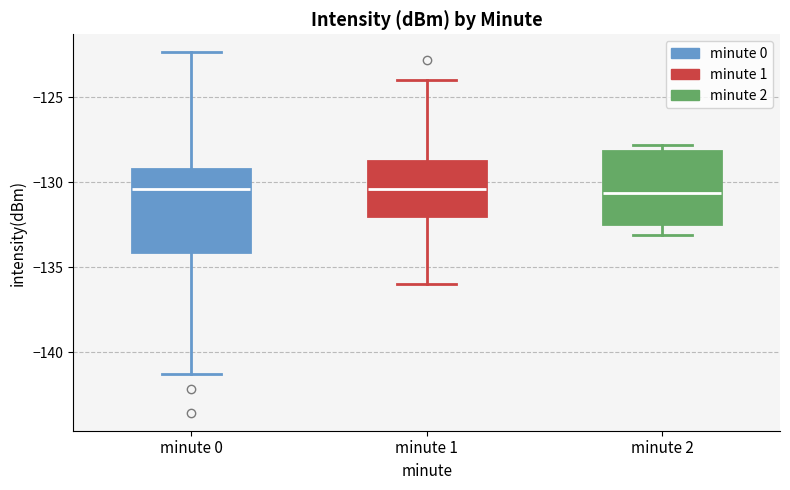

Reading left to right, transcribe this box plot: for each box, give where its median line is, the range the box spans, and where its two whiskers end, as read against the y-axis. The values are not printed on the chart, so give them approximately, as read against the axis.

minute 0: median -130.5, box -134.0 to -129.0, whiskers -141.5 to -122.5
minute 1: median -130.5, box -132.0 to -128.5, whiskers -136.0 to -124.0
minute 2: median -130.5, box -132.5 to -128.0, whiskers -133.0 to -128.0 (just above the box's upper edge)